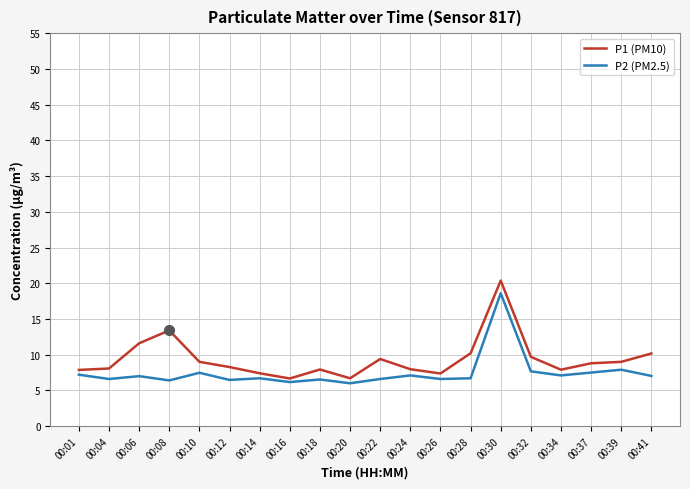

At which category is the sum across all series the highest?

00:30